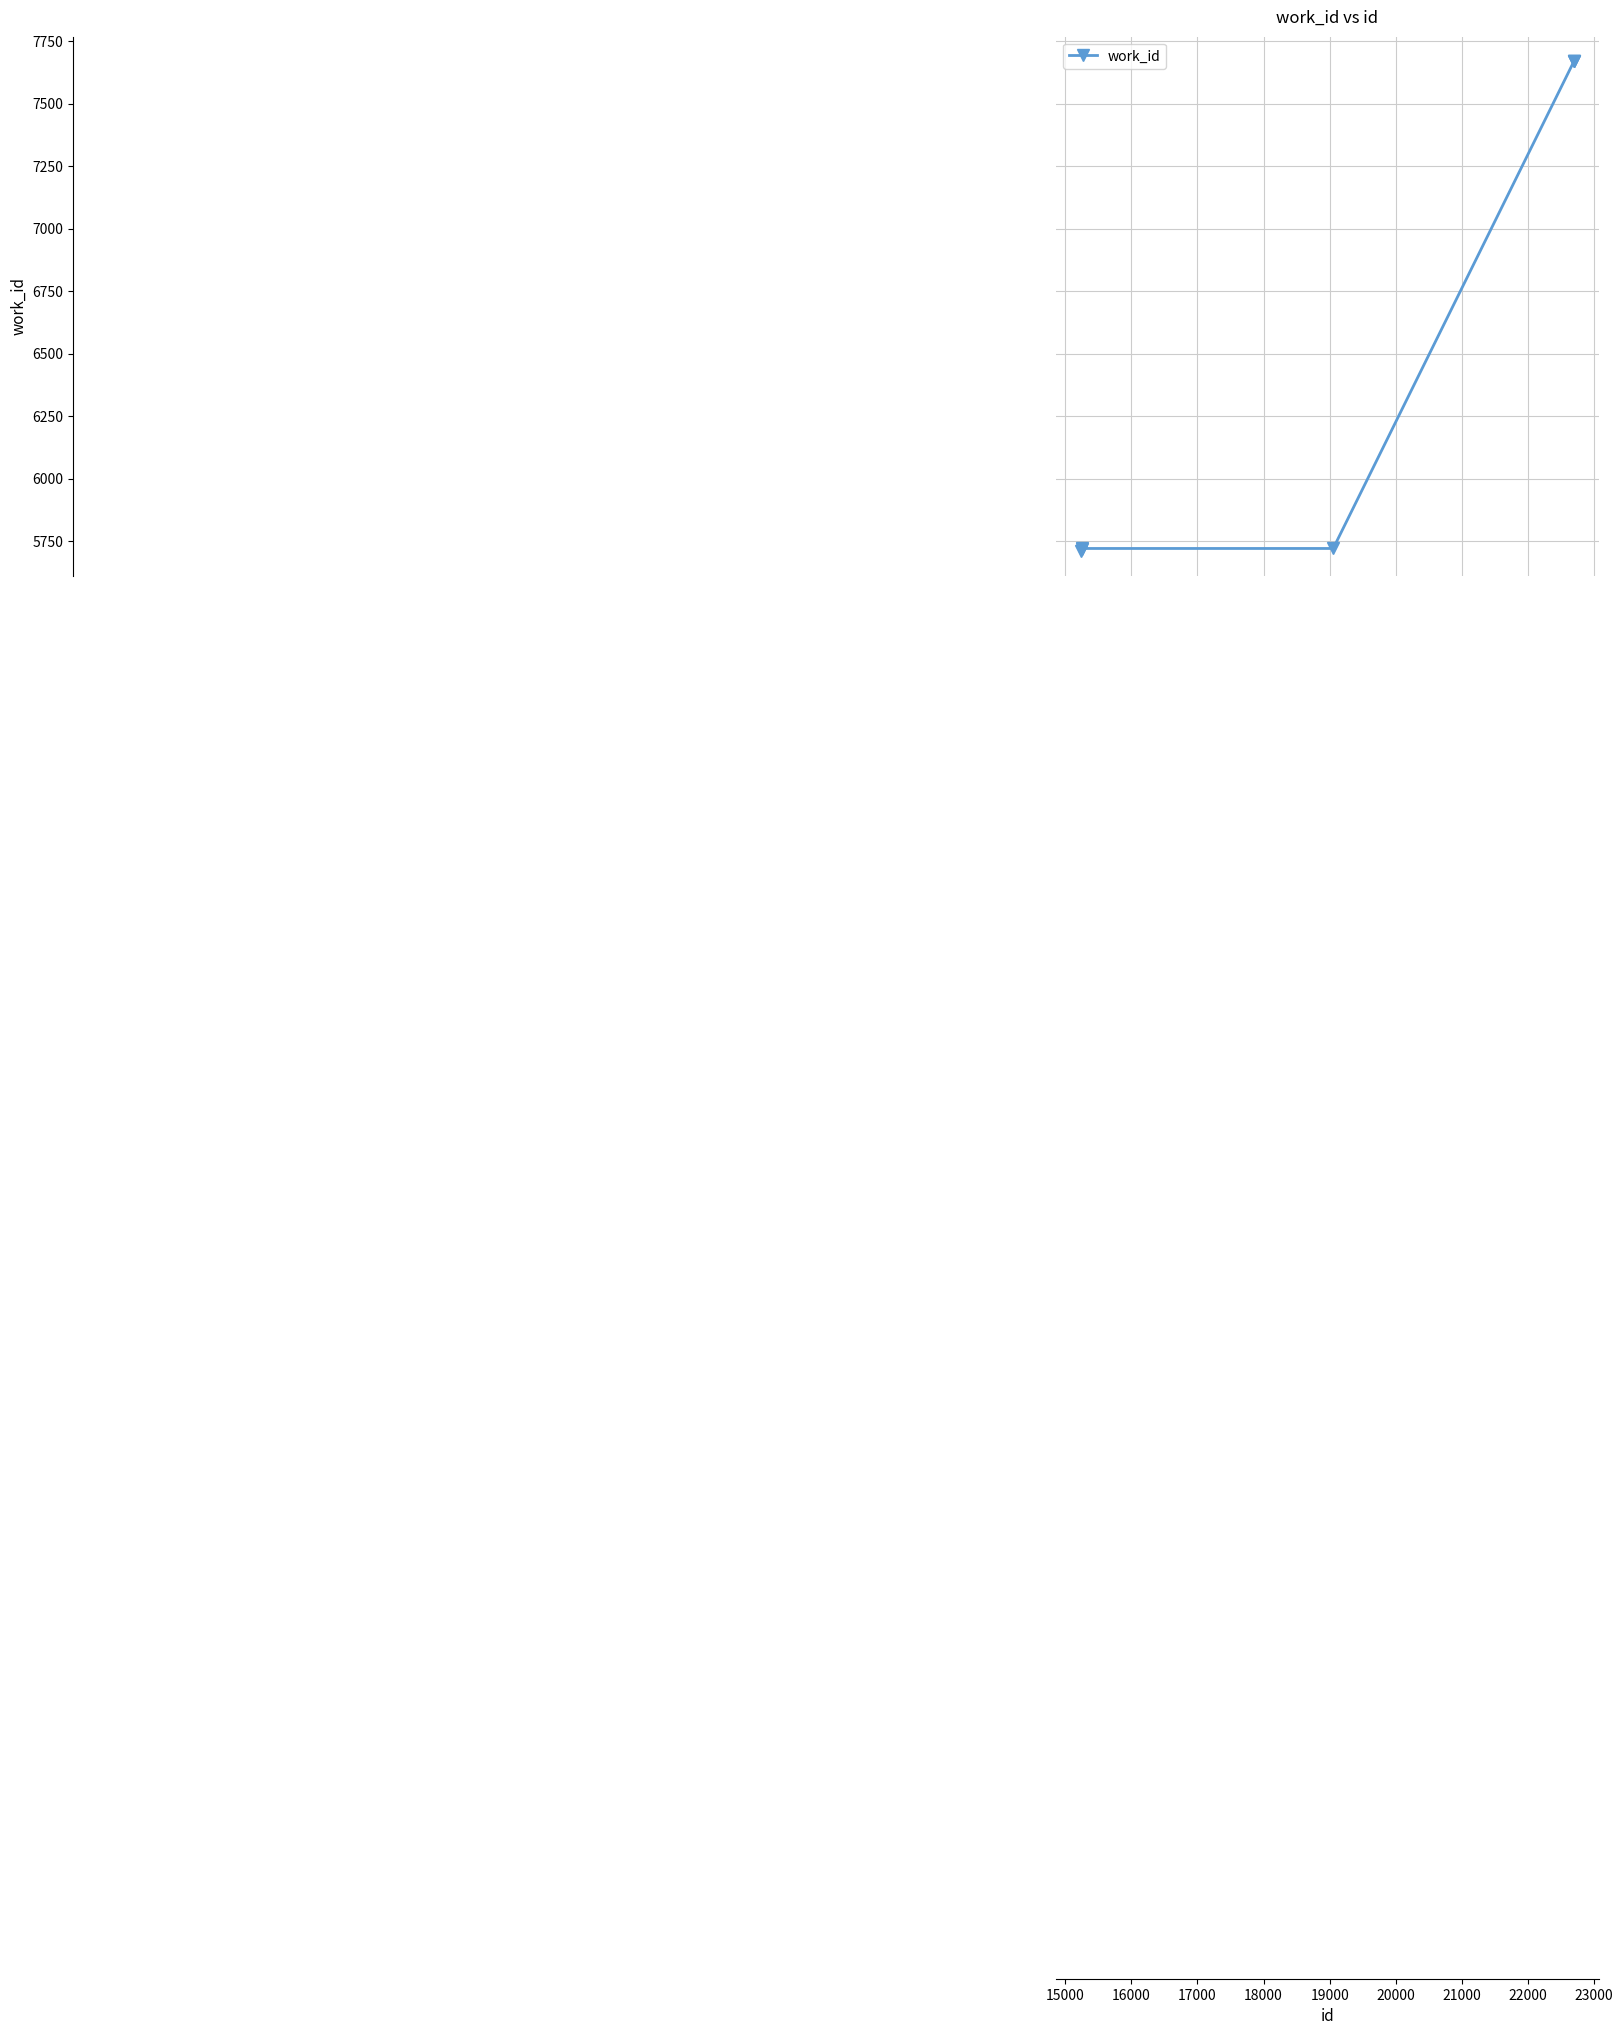

What is the minimum value shown in the chart?

5710